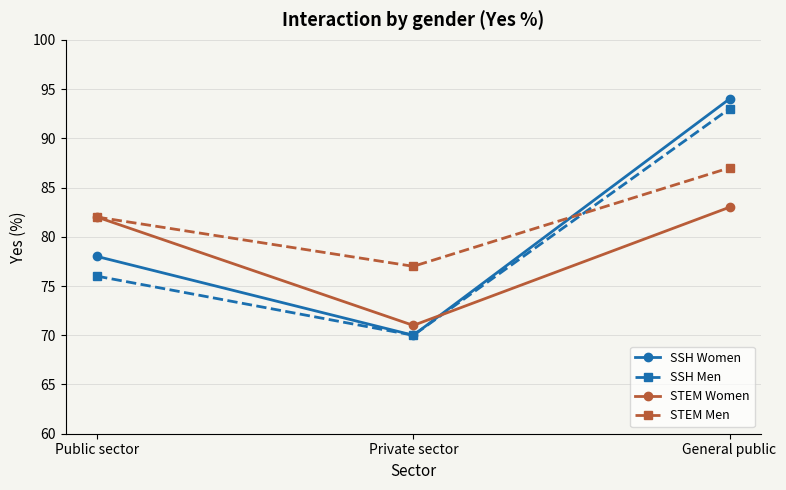

What position from the right is Private sector?

2